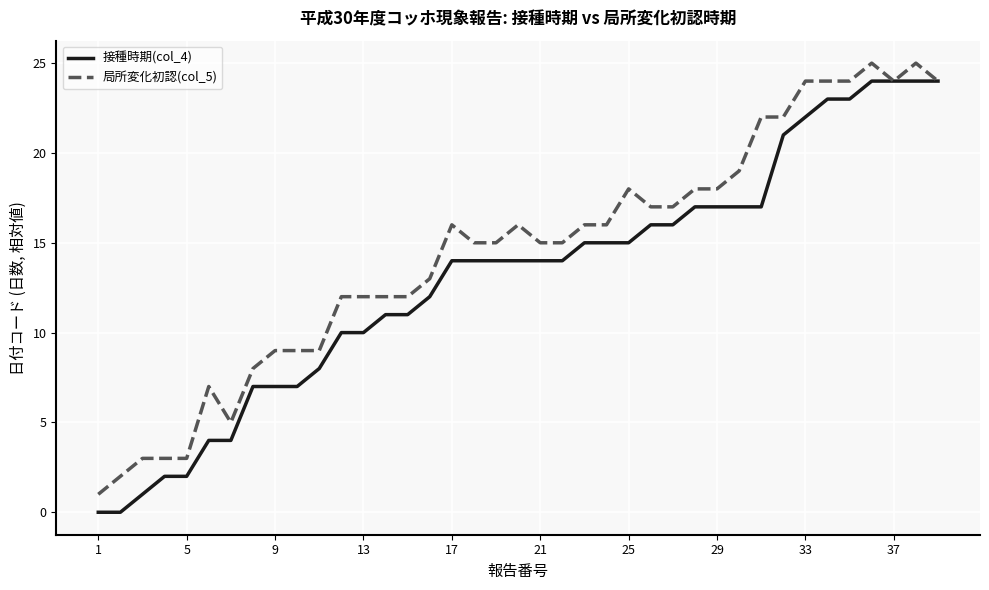

What is the maximum value shown in the chart?

25